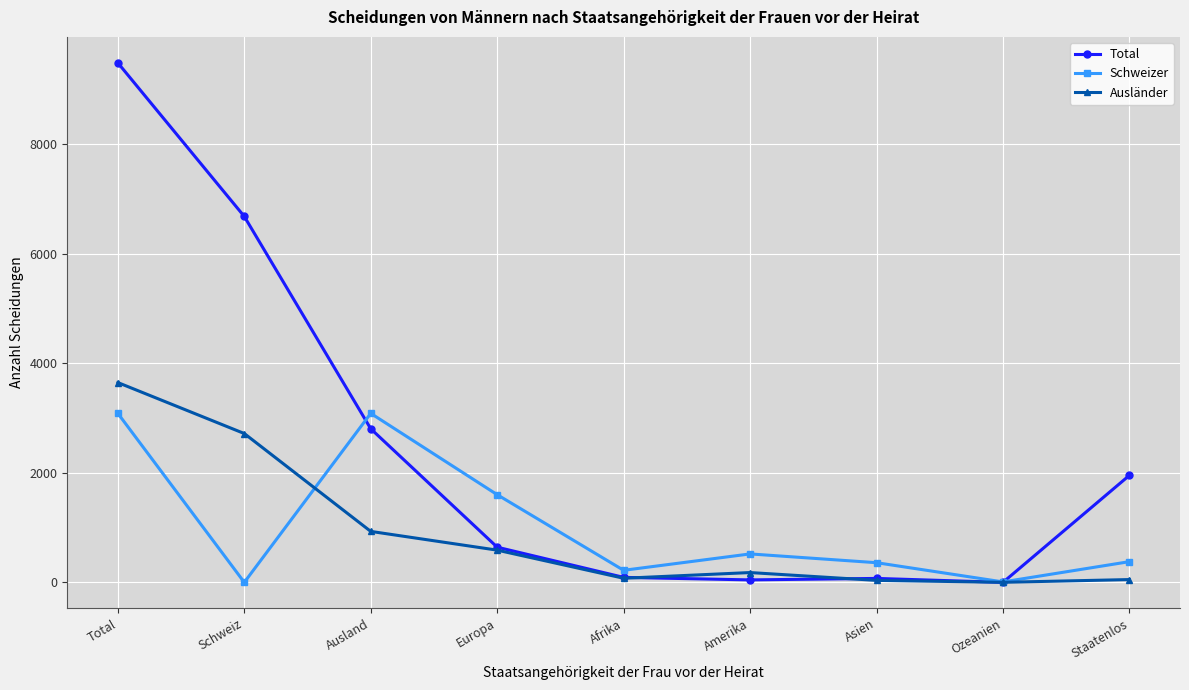

What is the sum of the Total values at Staatenlos and Asien?

2025